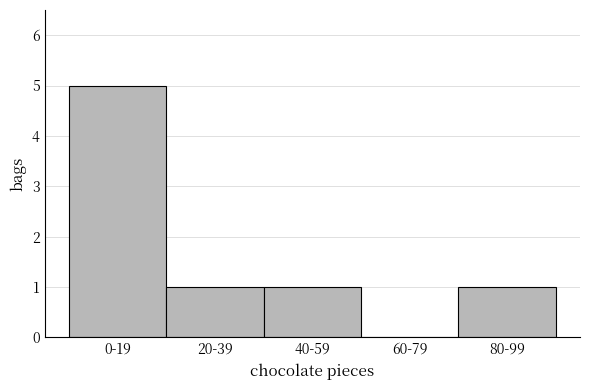

Reading left to right, extract all data points from this chart.

0-19=5	20-39=1	40-59=1	60-79=0	80-99=1